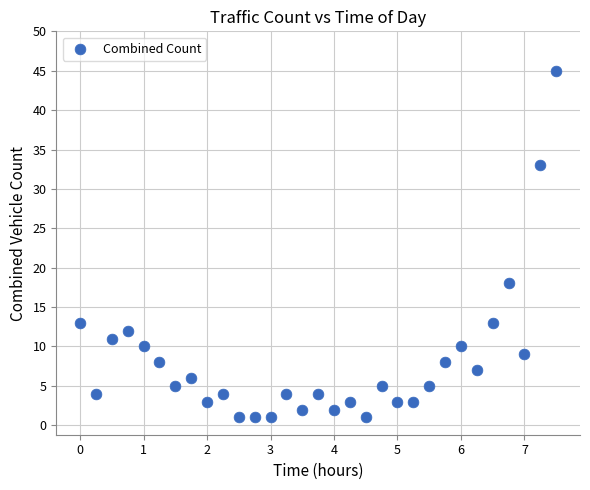

What is the range of Y values (max minus min)?

44